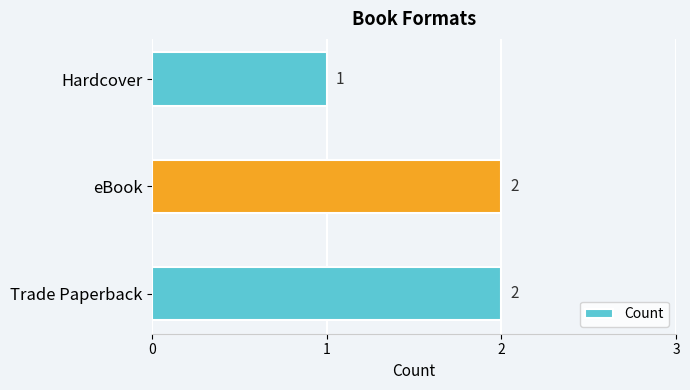

How many values are between 1 and 2?

3